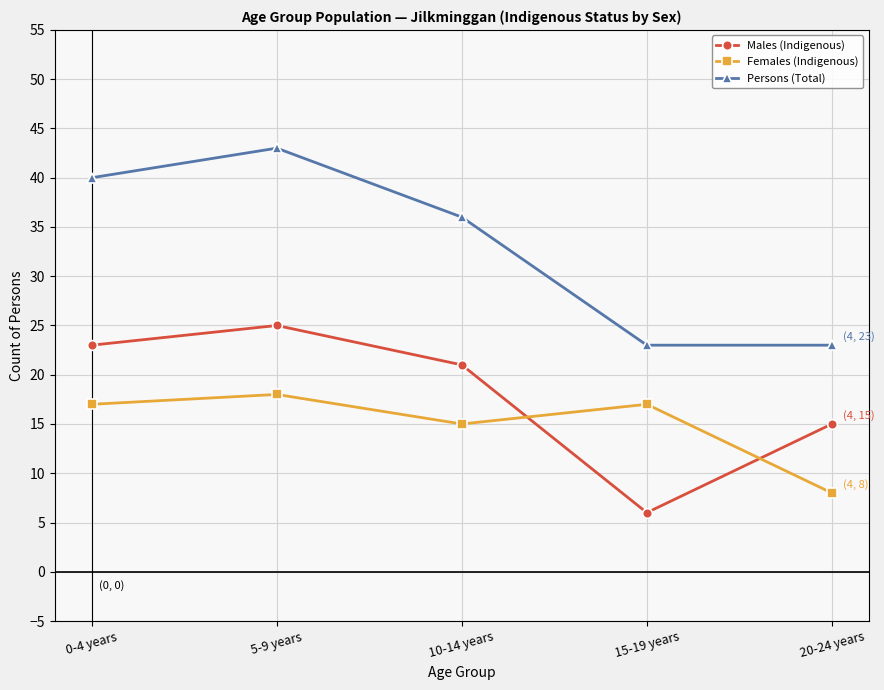

True or false: Persons (Total) and Females (Indigenous) cross at least once.

False